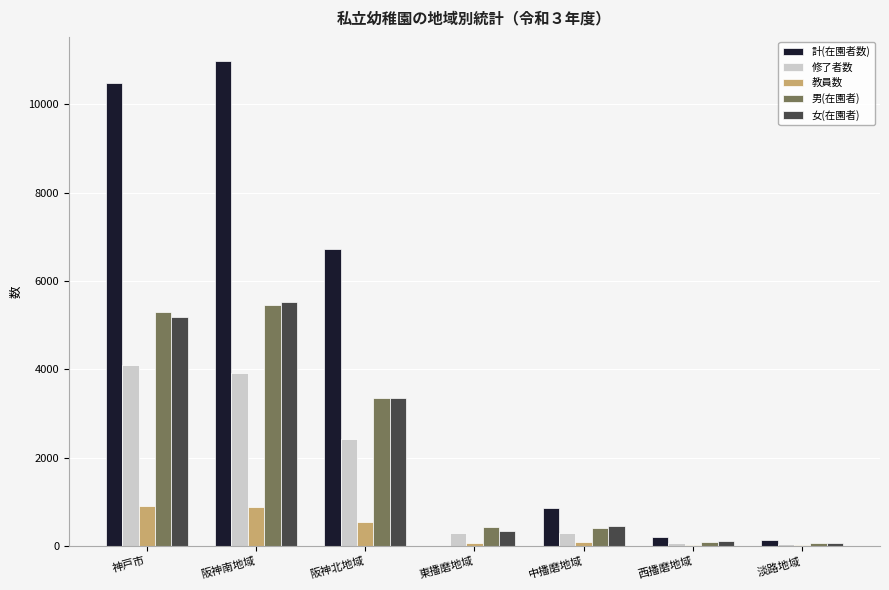

What is the greatest value displayed?

10975